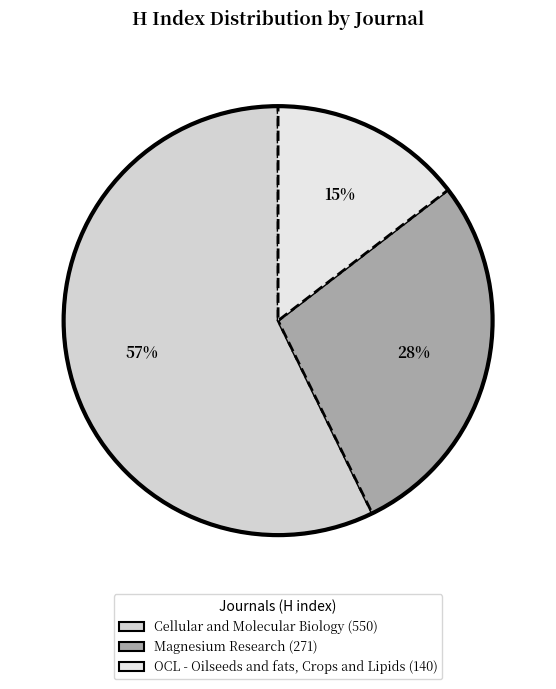

Does any single category account for the majority?

Yes